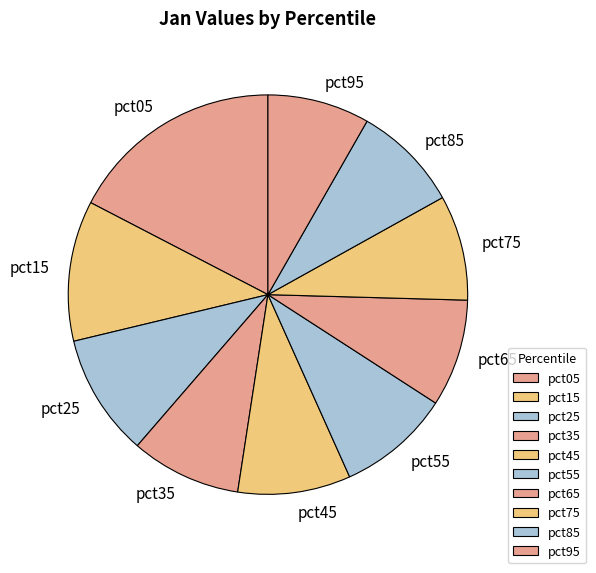

Is there any slice that represents more than half of the pie?

No